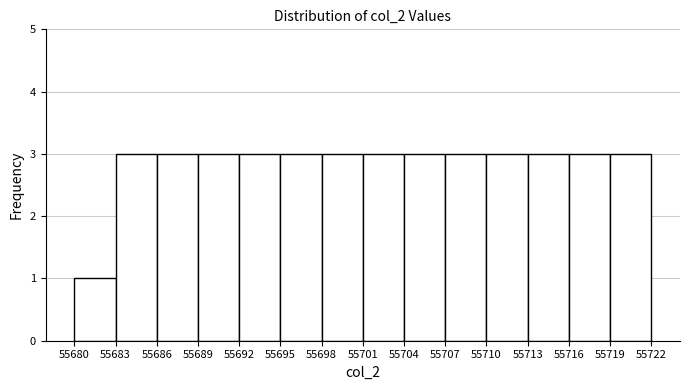

Reading left to right, transcribe this chart: for each bar, give the range it covers on the x-axis and its height. The values are not printed on the chart, so give them approximately, as read against the axis.

55680 to 55683: 1
55683 to 55686: 3
55686 to 55689: 3
55689 to 55692: 3
55692 to 55695: 3
55695 to 55698: 3
55698 to 55701: 3
55701 to 55704: 3
55704 to 55707: 3
55707 to 55710: 3
55710 to 55713: 3
55713 to 55716: 3
55716 to 55719: 3
55719 to 55722: 3